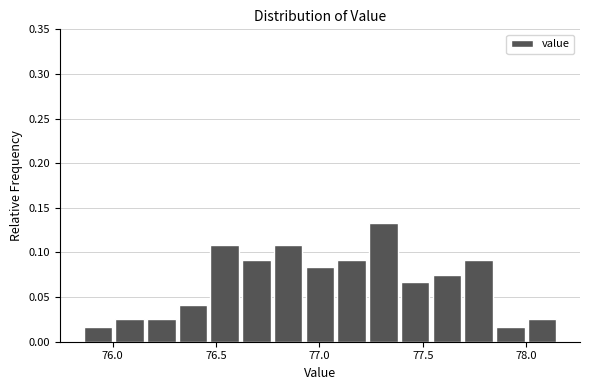

Read against the x-axis, roughly where is the centre of the tallest bar?

77.30